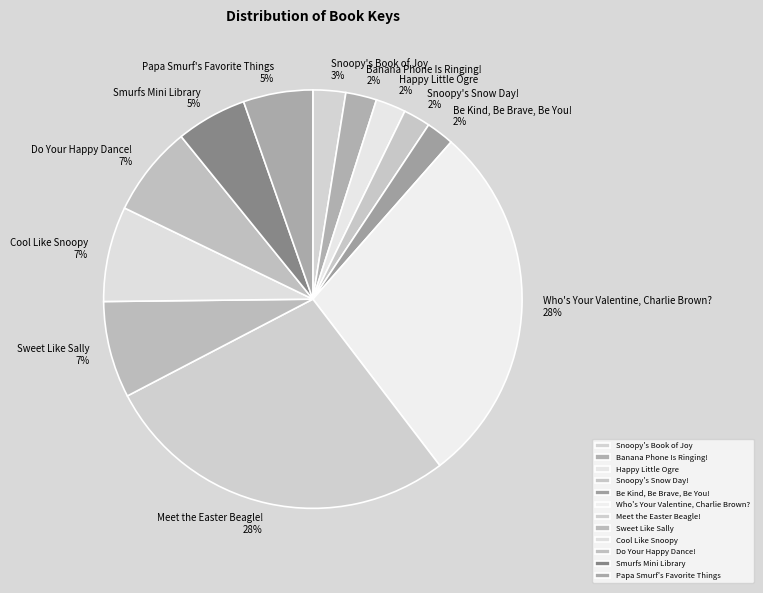

Is Banana Phone Is Ringing! the majority of the pie?

No